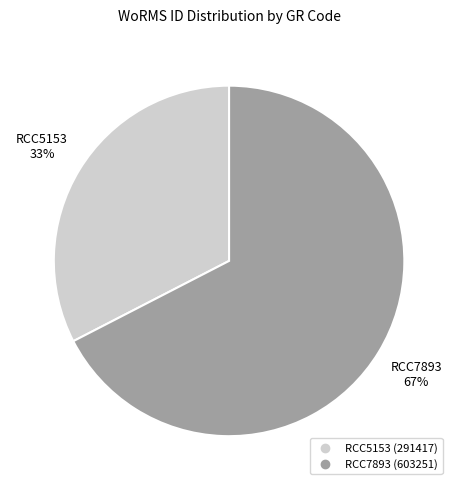

True or false: RCC7893 accounts for 74% of the total.

False